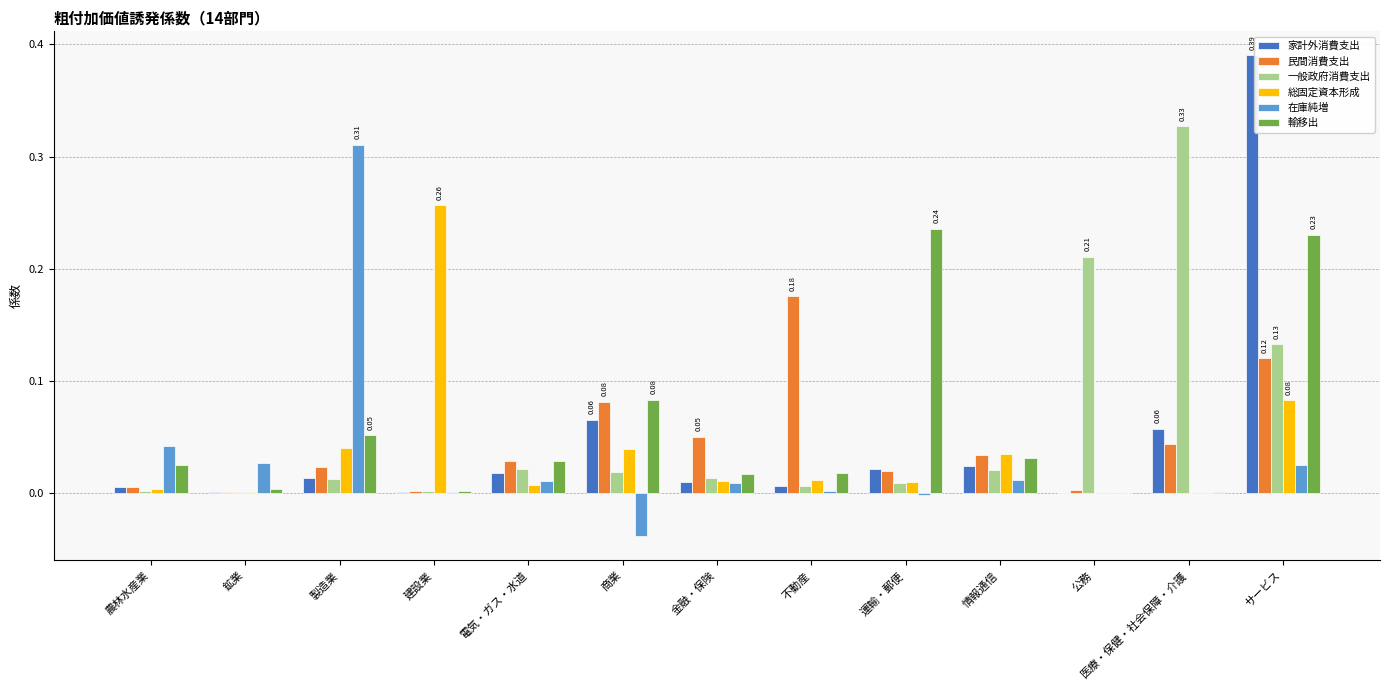

Which series has the widest spread of values?

家計外消費支出